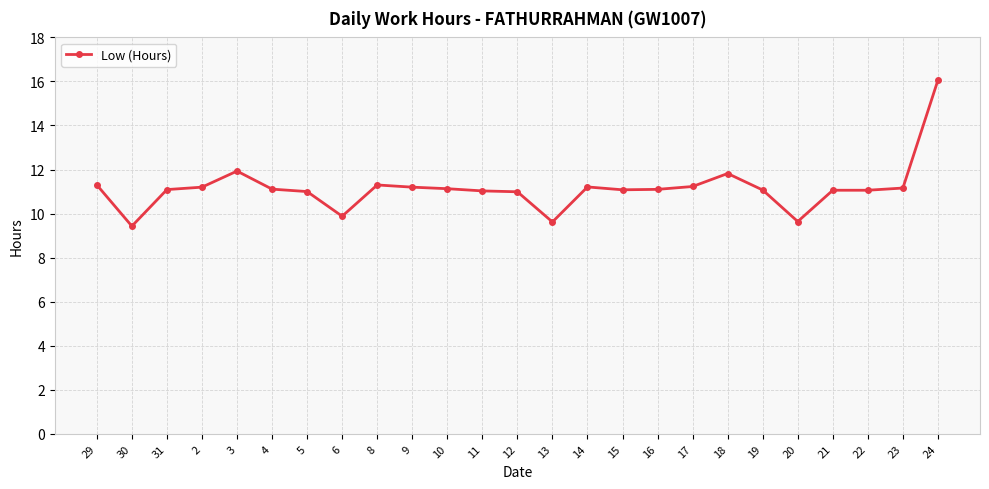

At which category does the data reach its first local valley?

30